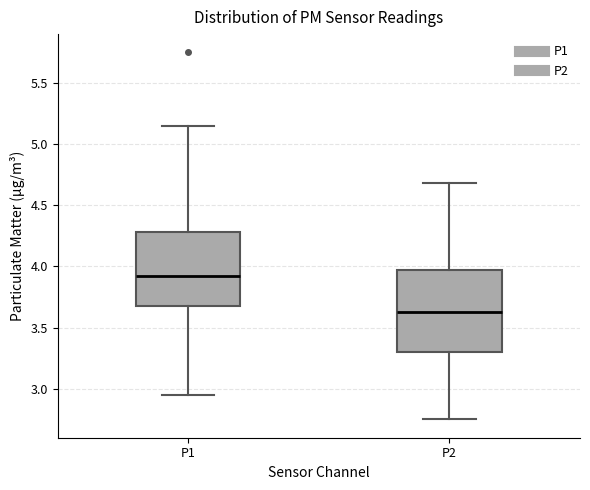

Where does the lower whisker of the box for P2 end on the y-axis? The values are not printed on the chart, so give them approximately, as read against the axis.

2.75